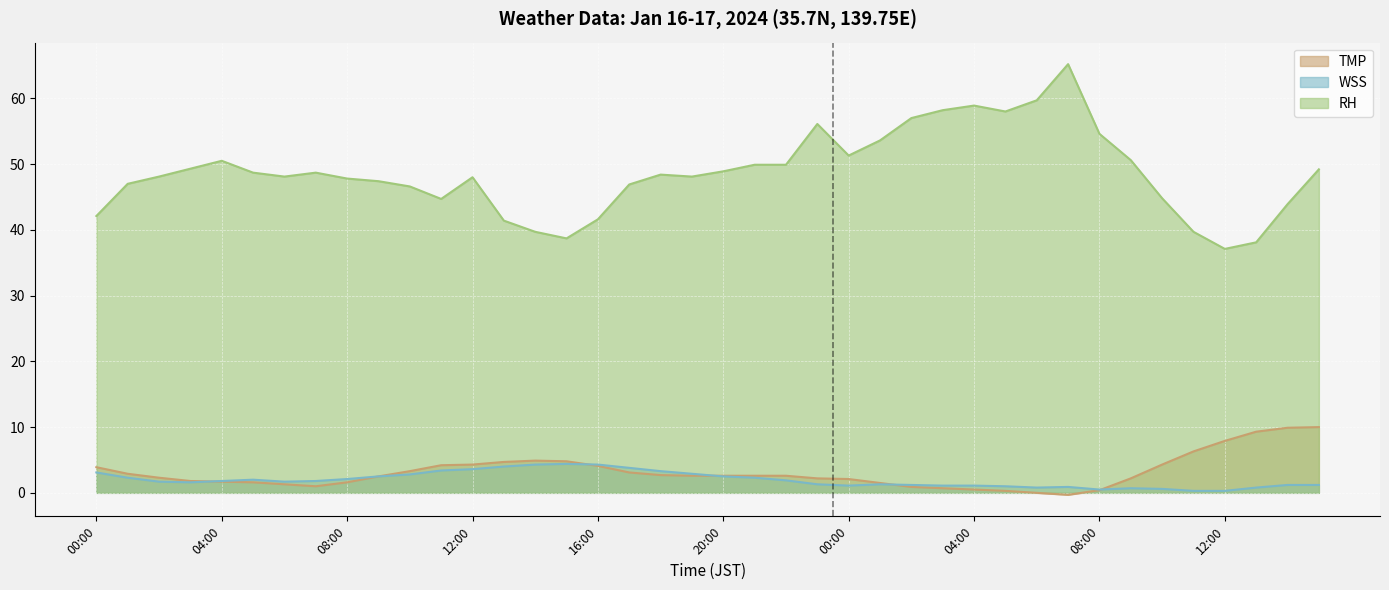

Reading left to right, what are all the values shown in this chart?

TMP: 00:00=3.9	01:00=2.9	02:00=2.3	03:00=1.8	04:00=1.7	05:00=1.6	06:00=1.3	07:00=1.0	08:00=1.6	09:00=2.5	10:00=3.3	11:00=4.2	12:00=4.3	13:00=4.7	14:00=4.9	15:00=4.8	16:00=4.1	17:00=3.1	18:00=2.7	19:00=2.6	20:00=2.6	21:00=2.6	22:00=2.6	23:00=2.2	00:00=2.1	01:00=1.5	02:00=0.9	03:00=0.7	04:00=0.5	05:00=0.3	06:00=0.0	07:00=-0.3	08:00=0.4	09:00=2.2	10:00=4.3	11:00=6.3	12:00=7.9	13:00=9.3	14:00=9.9	15:00=10.0
WSS: 00:00=3.1	01:00=2.3	02:00=1.7	03:00=1.6	04:00=1.8	05:00=2.0	06:00=1.7	07:00=1.8	08:00=2.1	09:00=2.5	10:00=2.8	11:00=3.4	12:00=3.6	13:00=4.0	14:00=4.3	15:00=4.4	16:00=4.3	17:00=3.8	18:00=3.3	19:00=2.9	20:00=2.5	21:00=2.3	22:00=1.9	23:00=1.3	00:00=1.1	01:00=1.3	02:00=1.2	03:00=1.1	04:00=1.1	05:00=1.0	06:00=0.8	07:00=0.9	08:00=0.5	09:00=0.7	10:00=0.6	11:00=0.3	12:00=0.3	13:00=0.8	14:00=1.2	15:00=1.2
RH: 00:00=42.1	01:00=47.0	02:00=48.1	03:00=49.3	04:00=50.5	05:00=48.7	06:00=48.1	07:00=48.7	08:00=47.8	09:00=47.4	10:00=46.6	11:00=44.7	12:00=48.0	13:00=41.4	14:00=39.7	15:00=38.7	16:00=41.6	17:00=46.9	18:00=48.4	19:00=48.1	20:00=48.9	21:00=49.9	22:00=49.9	23:00=56.1	00:00=51.3	01:00=53.6	02:00=57.0	03:00=58.2	04:00=58.9	05:00=58.0	06:00=59.7	07:00=65.2	08:00=54.6	09:00=50.6	10:00=44.8	11:00=39.7	12:00=37.1	13:00=38.1	14:00=43.9	15:00=49.2